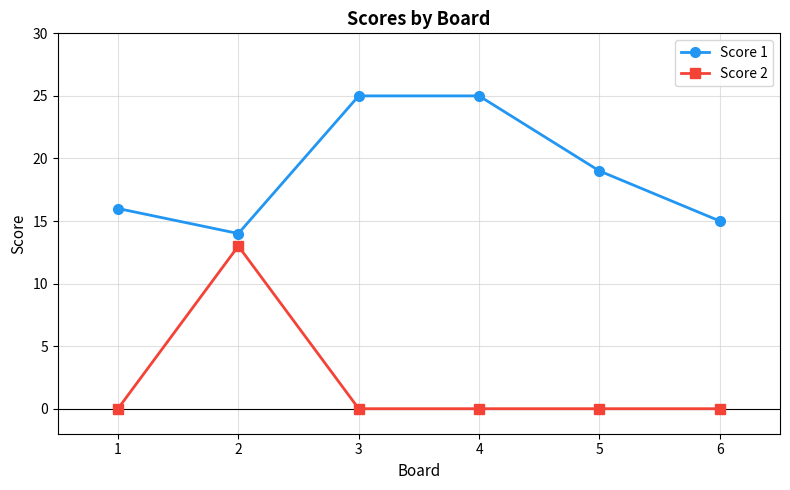

How many series are shown in this chart?

2